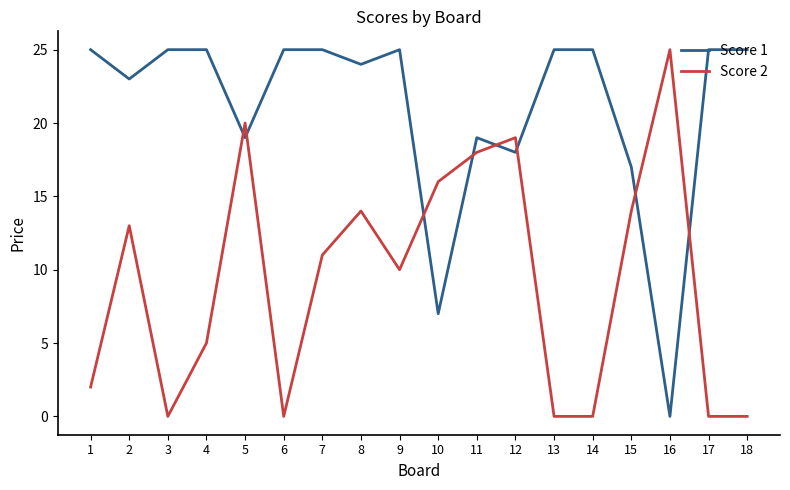

At which category is the sum across all series the highest?

5